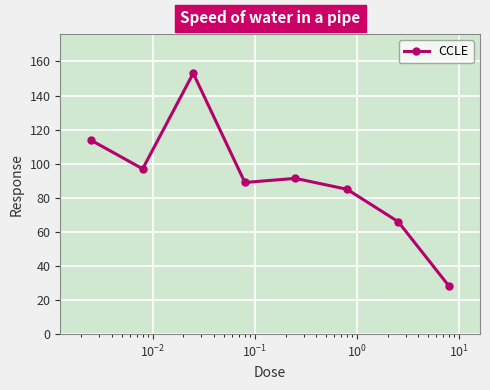

What is the maximum value shown in the chart?

153.1